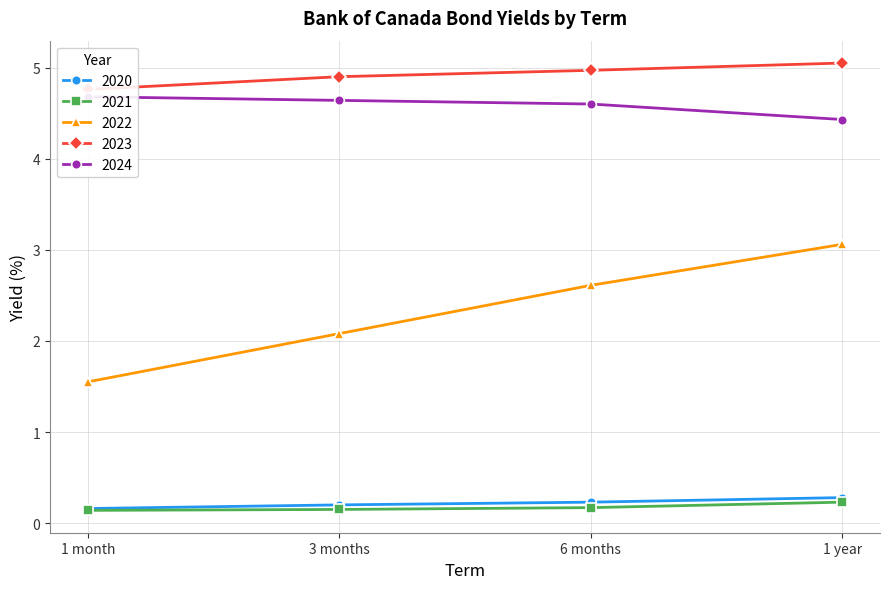

What are all the series names shown in the legend?

2020, 2021, 2022, 2023, 2024